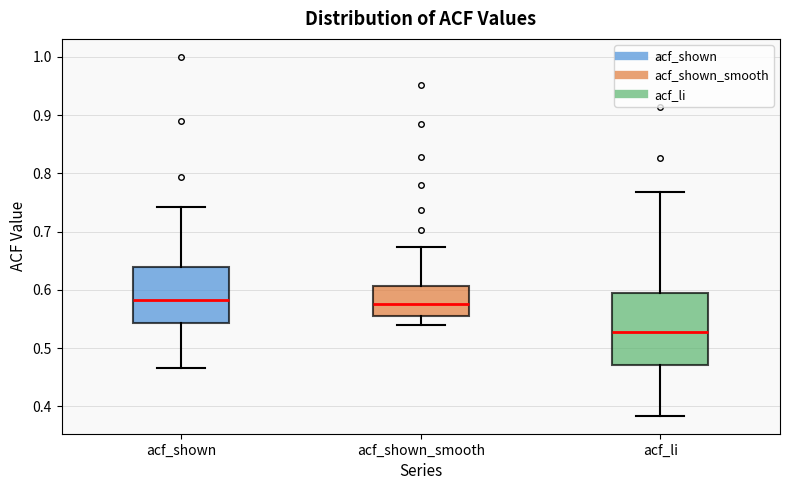

Reading left to right, read every box against the y-axis: the position of its median line, the range the box covers, and the ends of its whiskers. The values are not printed on the chart, so give them approximately, as read against the axis.

acf_shown: median 0.58, box 0.54 to 0.64, whiskers 0.47 to 0.74
acf_shown_smooth: median 0.58, box 0.56 to 0.61, whiskers 0.54 to 0.67
acf_li: median 0.53, box 0.47 to 0.59, whiskers 0.38 to 0.77